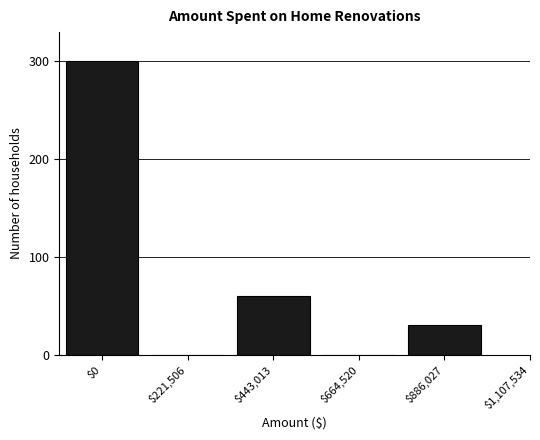

Is it true that the value at $664,520 is 156?

False